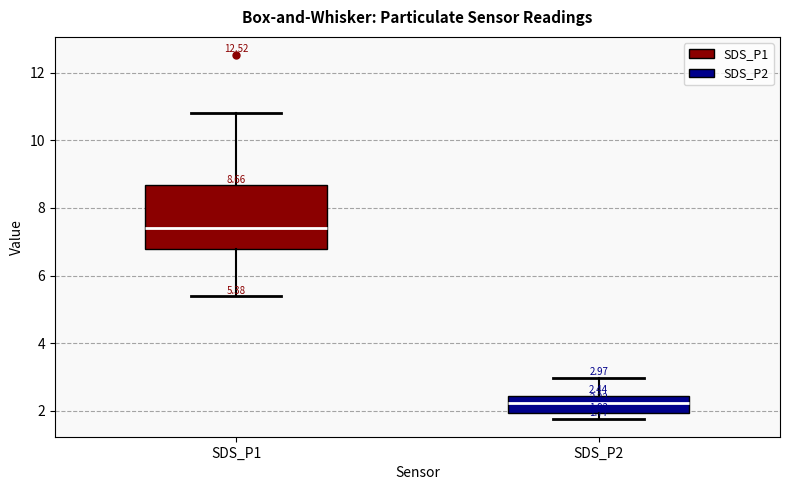

Which box's median line is the lowest?

SDS_P2